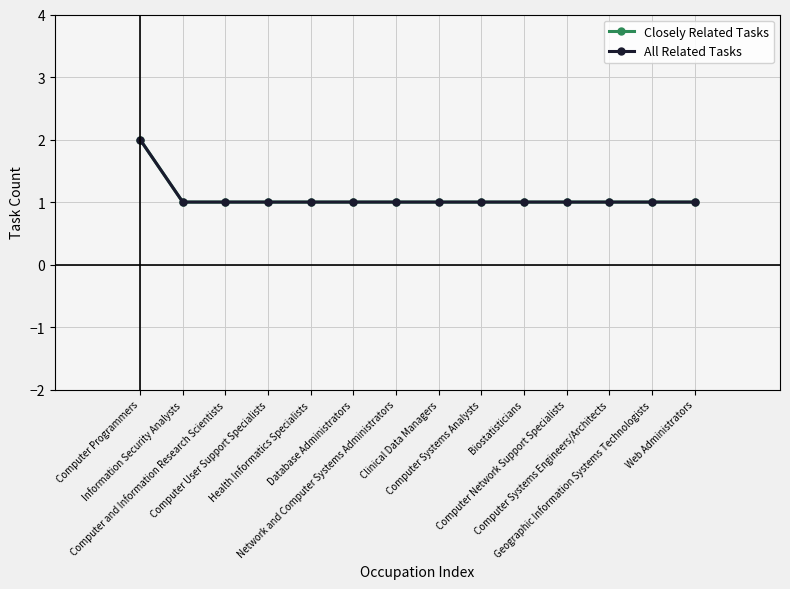

At Computer Systems Analysts, list the series in order from smallest to largest.

Closely Related Tasks, All Related Tasks